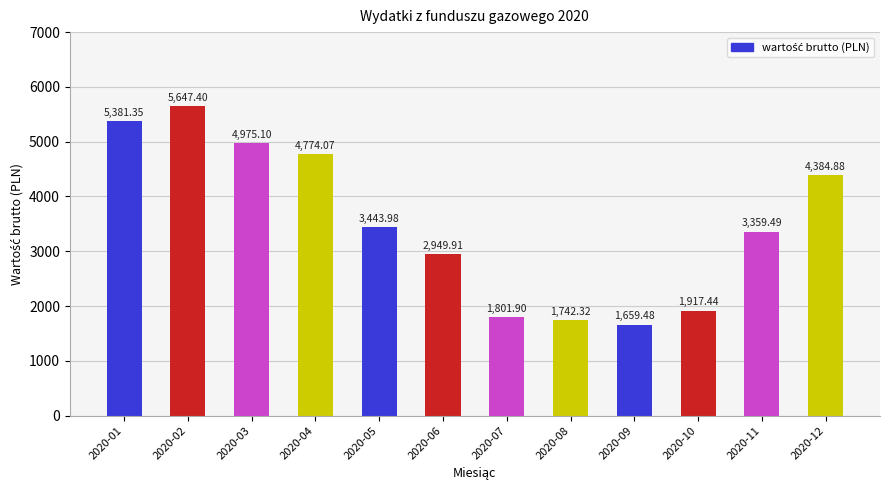

Which has a higher value, 2020-02 or 2020-07?

2020-02